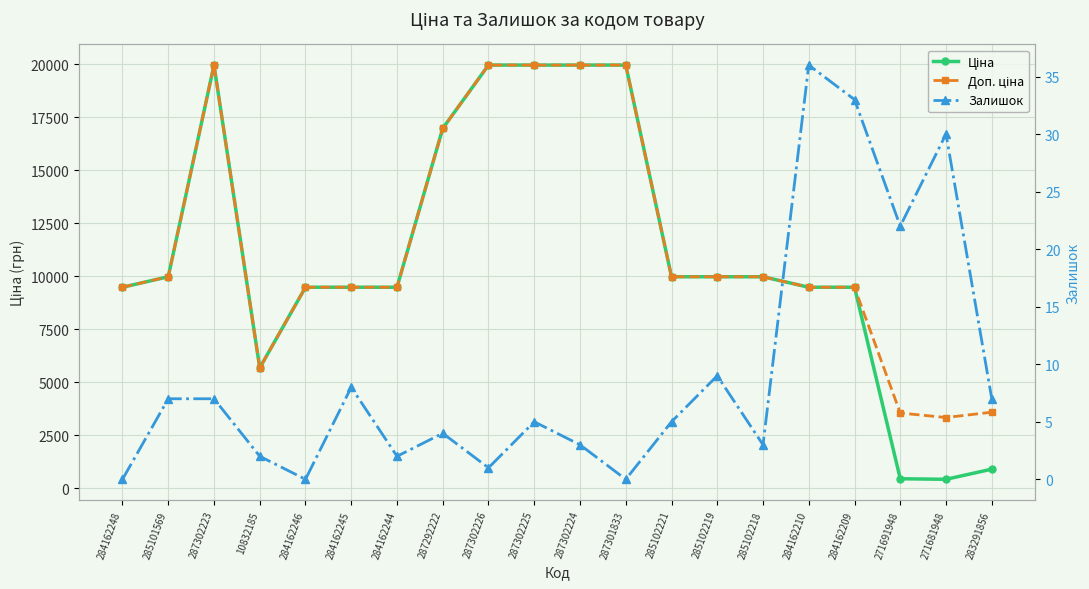

Is it true that Доп. ціна equals 29053.5 at 287302223?

False